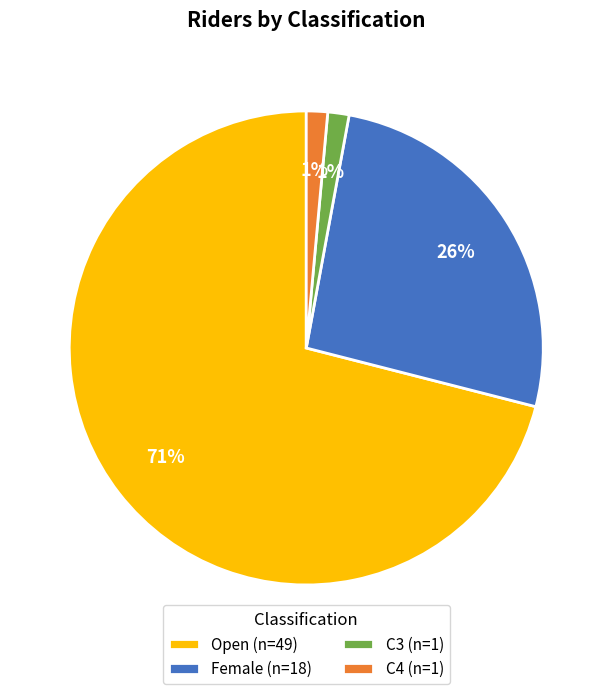

Which category has the biggest portion of the pie?

Open (n=49)